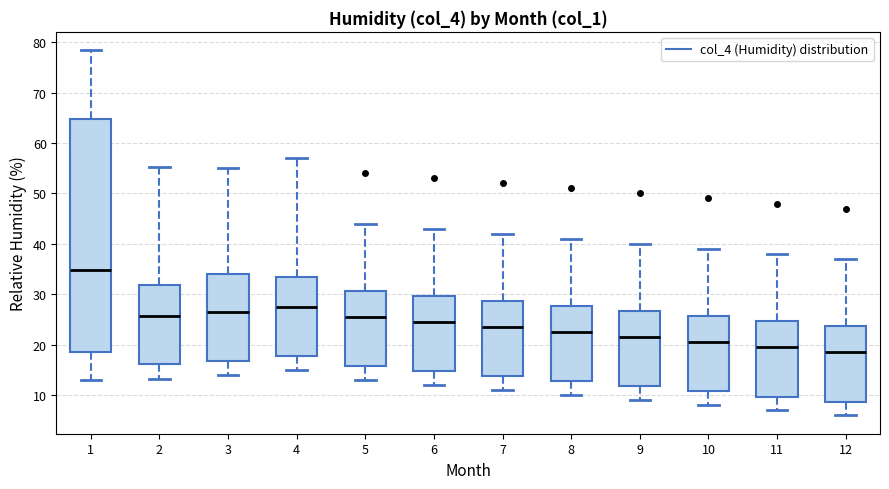

Comparing the boxes themselves (not the whiskers), which one is the tallest?

1